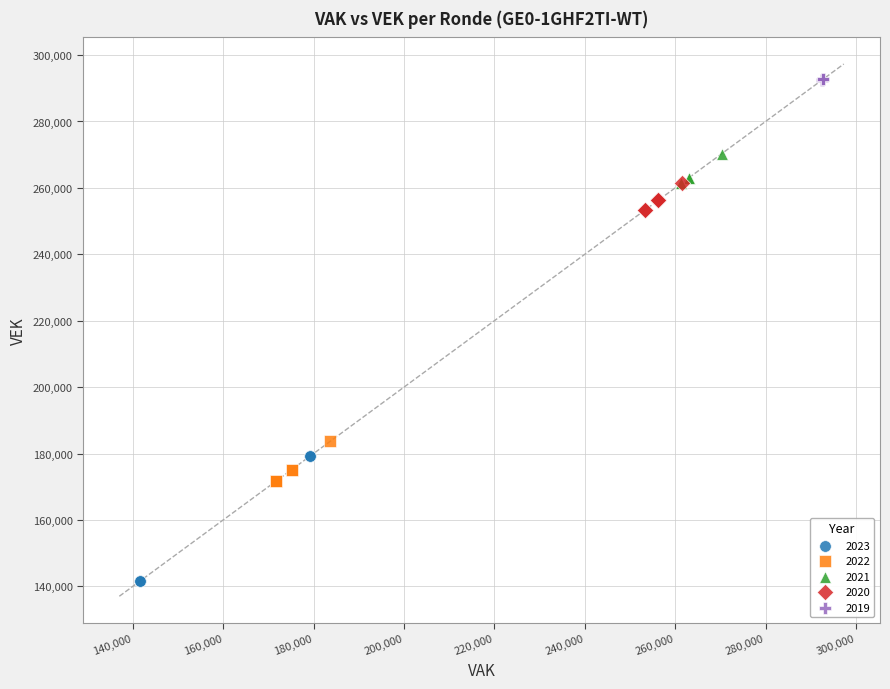

Which series contains the highest Y value?

2019